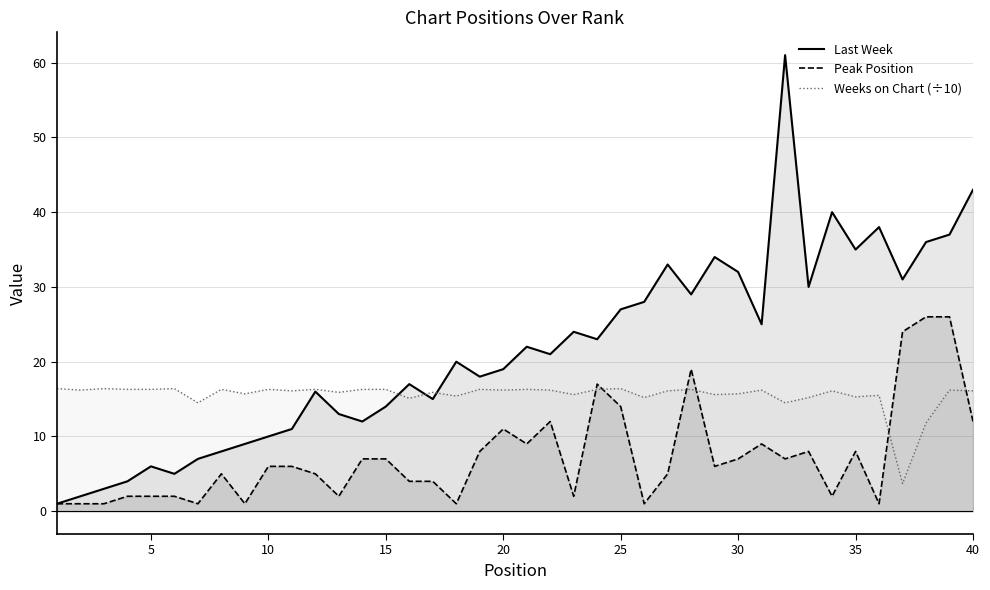

What is the lowest value of the Weeks on Chart (÷10) series?

3.7